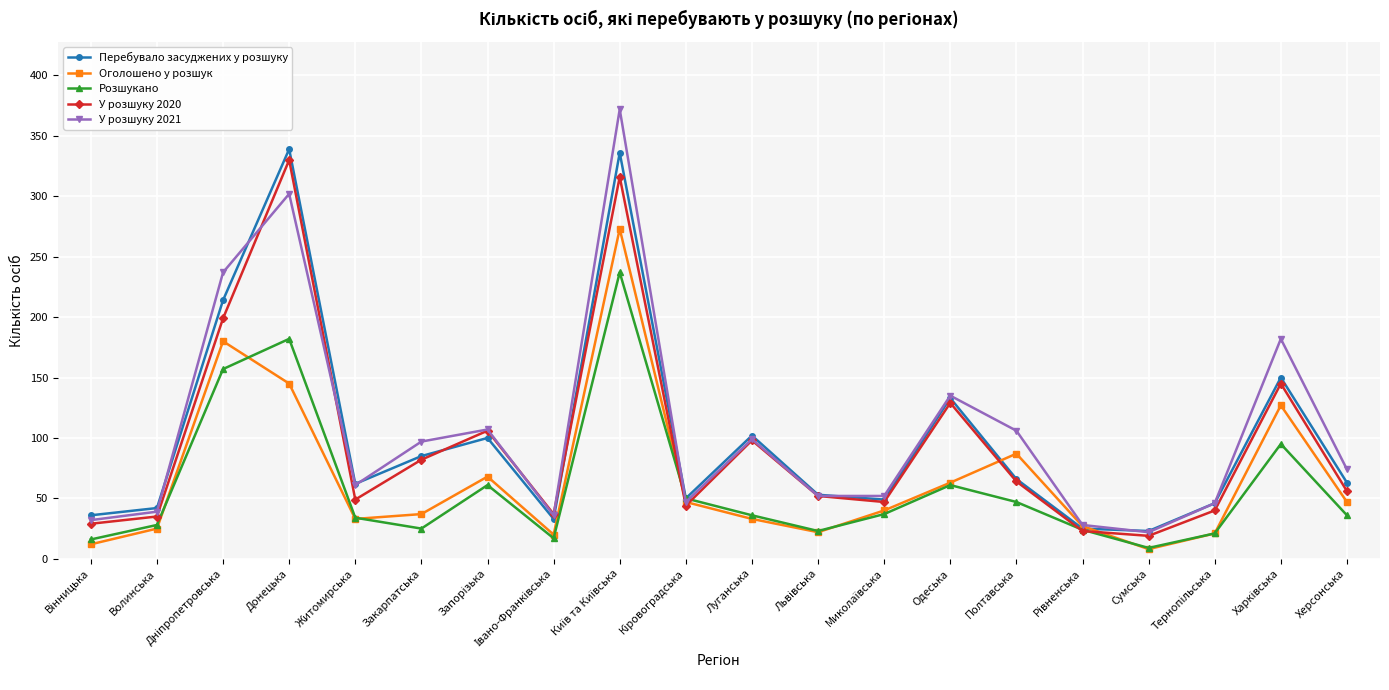

Which category has the lowest value in the У розшуку 2020 series?

Сумська